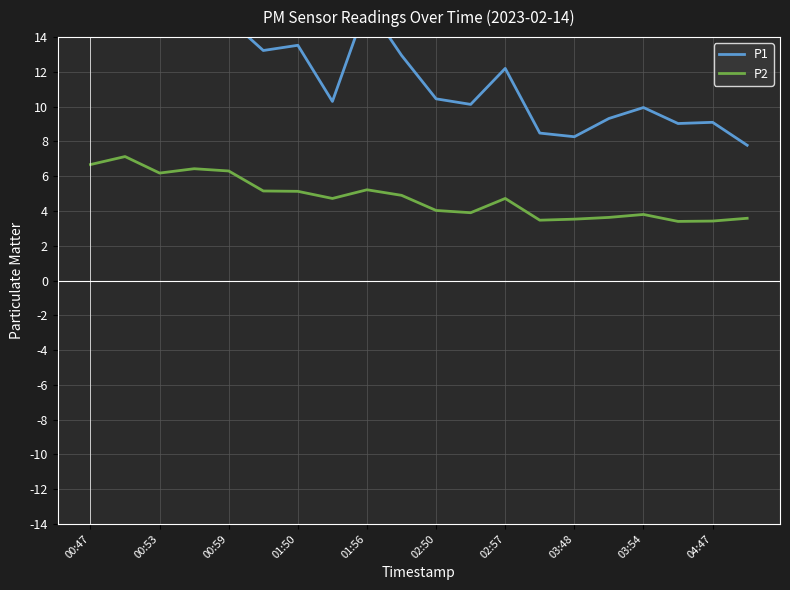

True or false: P1 has more than 2 interior local peaks.

True